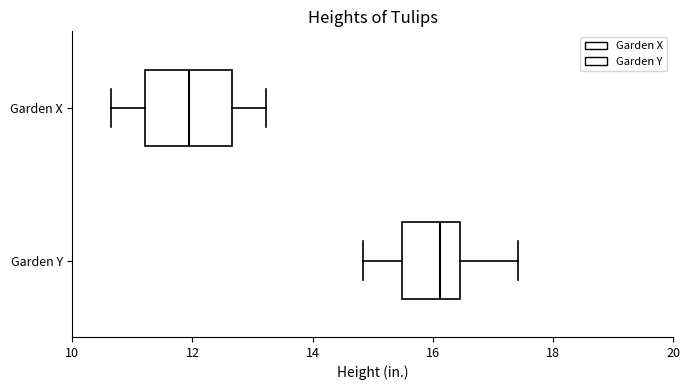

Reading bottom to top, transcribe this box plot: for each box, give where its median line is, the range the box spans, and where its two whiskers end, as read against the x-axis. The values are not printed on the chart, so give them approximately, as read against the axis.

Garden Y: median 16.2, box 15.4 to 16.4, whiskers 14.8 to 17.4
Garden X: median 12.0, box 11.2 to 12.6, whiskers 10.6 to 13.2